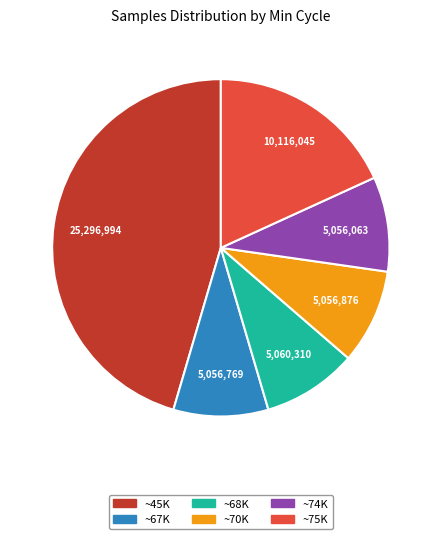

Combined, do ~45K and ~75K account for over 50%?

Yes